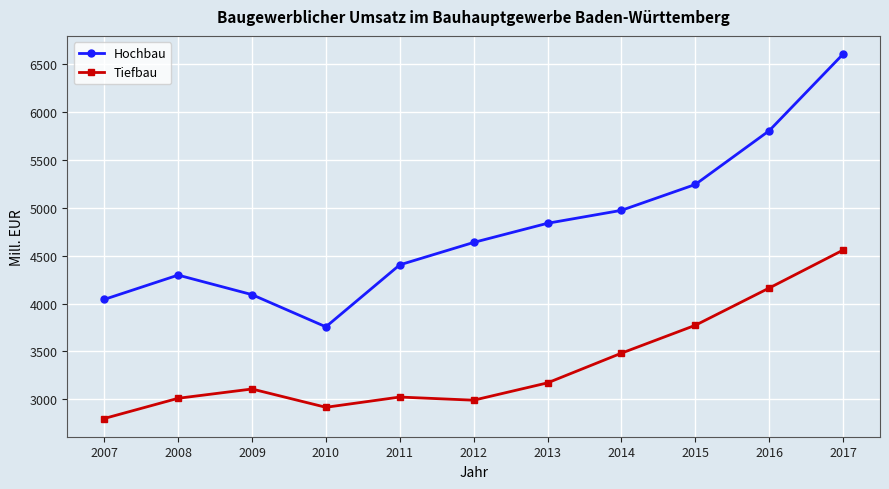

True or false: Tiefbau and Hochbau intersect in this chart.

False